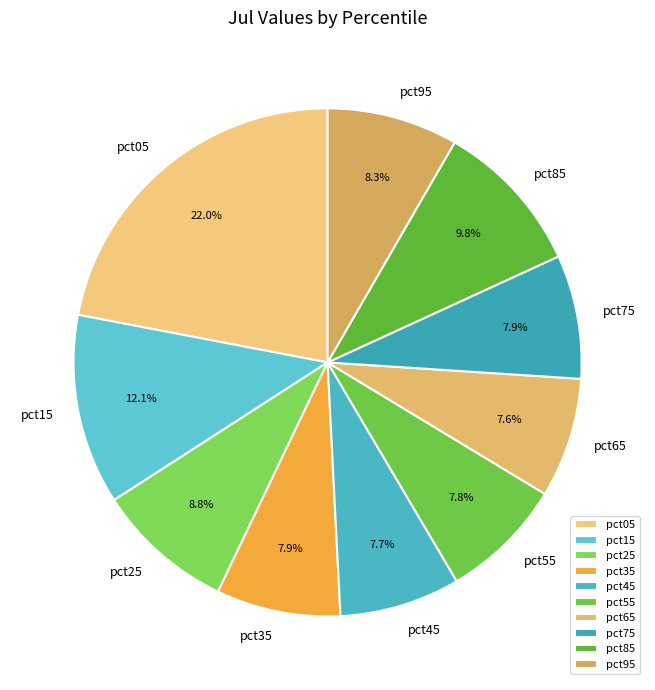

To the nearest percent, what is the combined percentage of pct25 and pct15?

21%